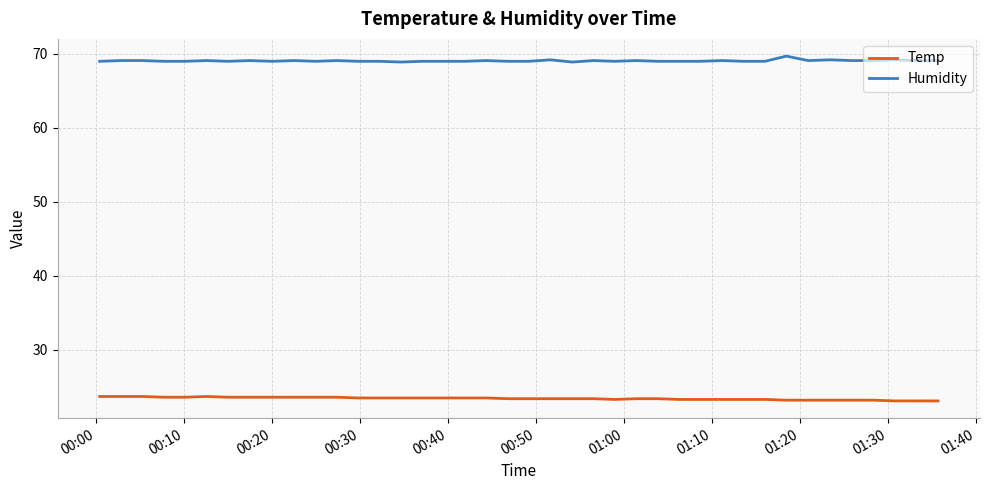

Which series has the largest total across all categories?

Humidity